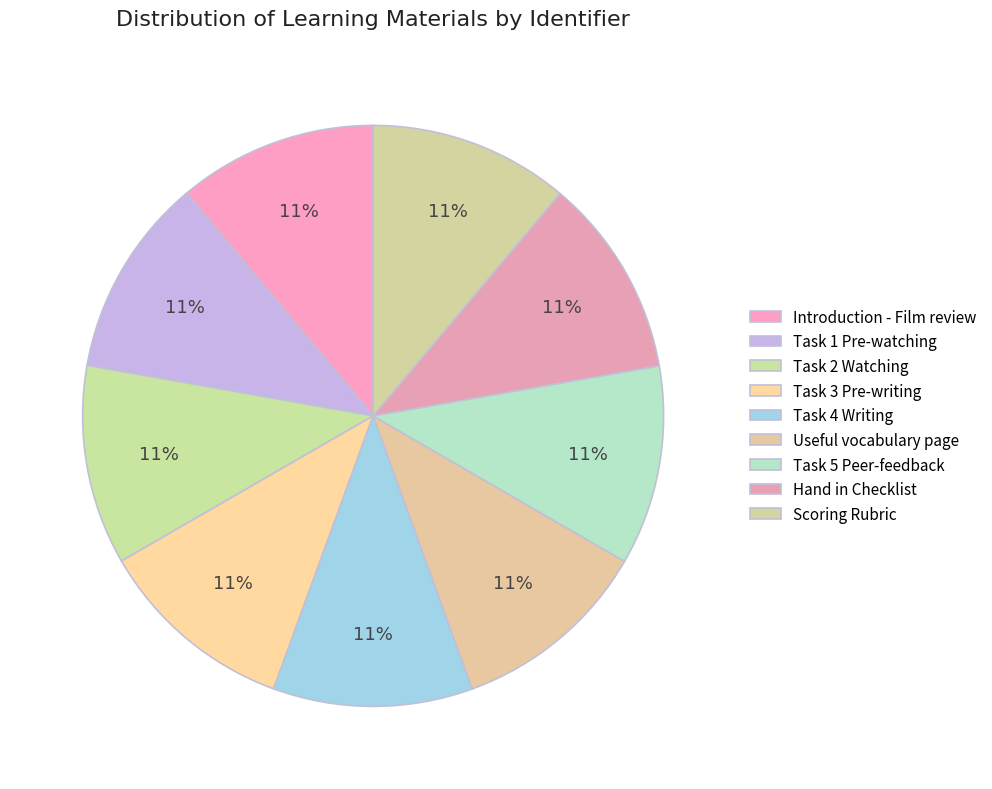

What percentage is the Hand in Checklist slice, to the nearest percent?

11%